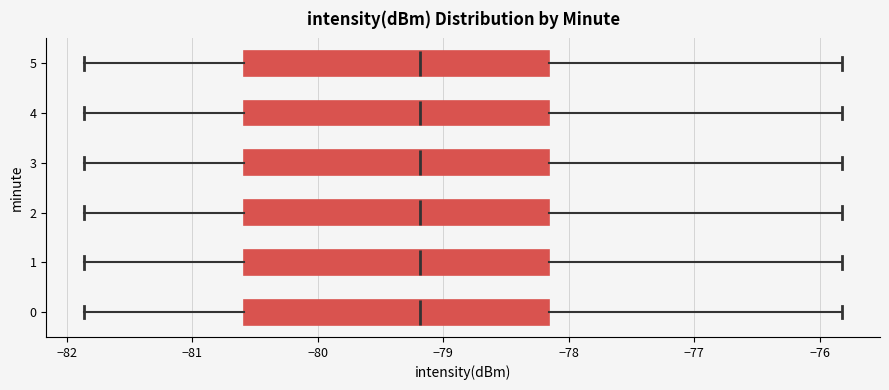

Reading bottom to top, read every box against the x-axis: the position of its median line, the range the box covers, and the ends of its whiskers. The values are not printed on the chart, so give them approximately, as read against the axis.

0: median -79.2, box -80.6 to -78.2, whiskers -81.9 to -75.8
1: median -79.2, box -80.6 to -78.2, whiskers -81.9 to -75.8
2: median -79.2, box -80.6 to -78.2, whiskers -81.9 to -75.8
3: median -79.2, box -80.6 to -78.2, whiskers -81.9 to -75.8
4: median -79.2, box -80.6 to -78.2, whiskers -81.9 to -75.8
5: median -79.2, box -80.6 to -78.2, whiskers -81.9 to -75.8